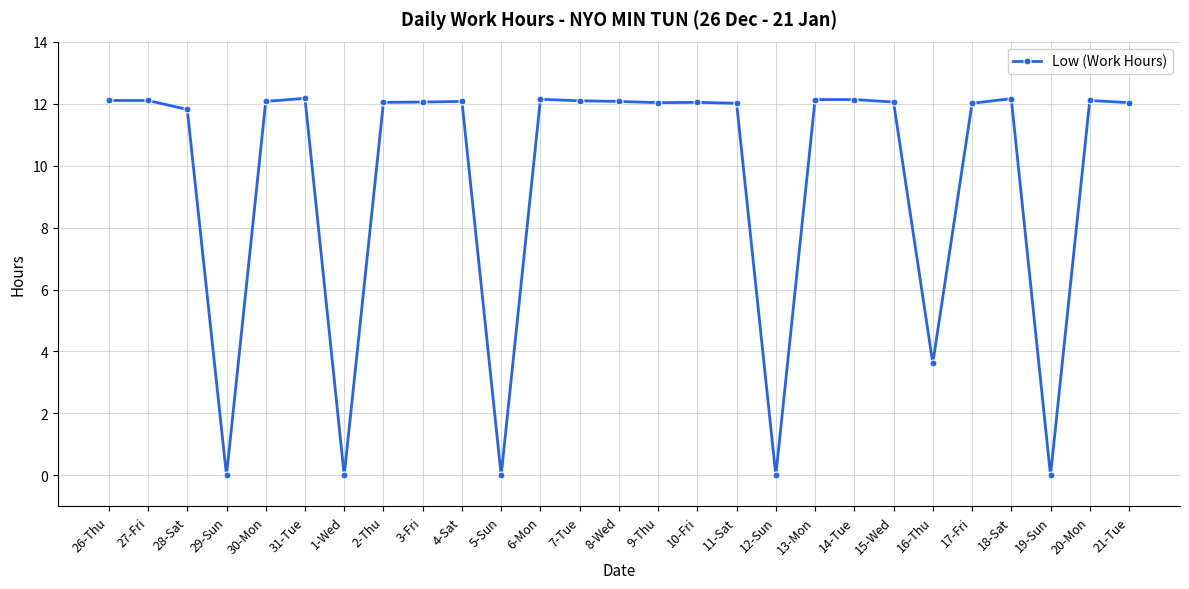

What is the ratio of the value at 21-Tue to the value at 17-Fri?

1.0